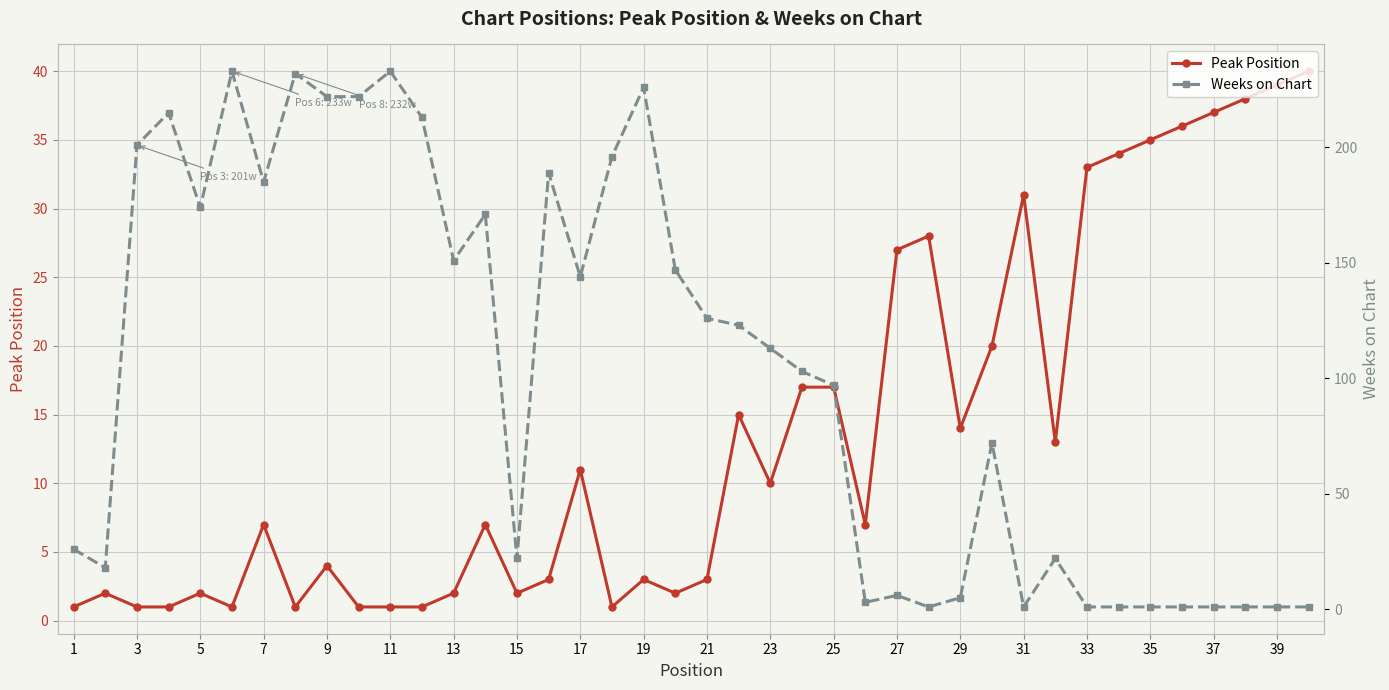

Reading left to right, extract all data points from this chart.

Peak Position: 1	2	1	1	2	1	7	1	4	1	1	1	2	7	2	3	11	1	3	2	3	15	10	17	17	7	27	28	14	20	31	13	33	34	35	36	37	38	39	40
Weeks on Chart: 26	18	201	215	174	233	185	232	222	222	233	213	151	171	22	189	144	196	226	147	126	123	113	103	97	3	6	1	5	72	1	22	1	1	1	1	1	1	1	1